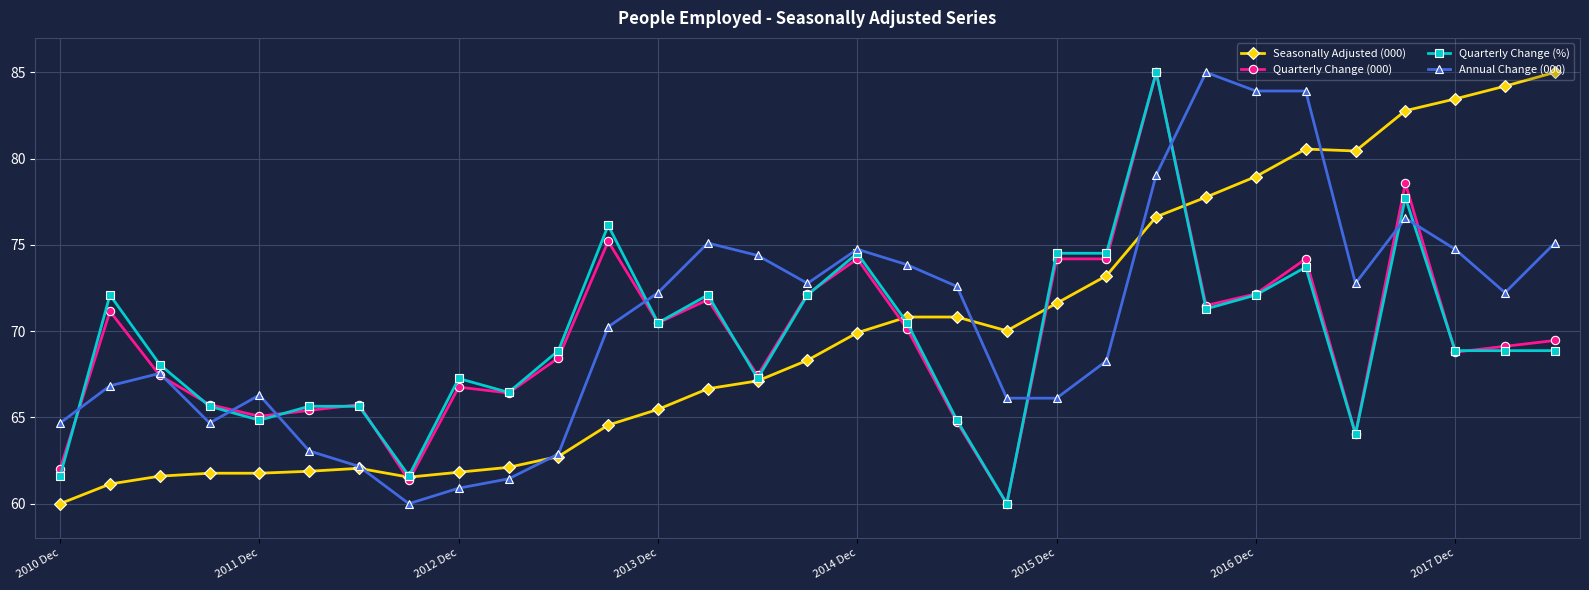

What is the minimum value for Annual Change (000)?

60.0